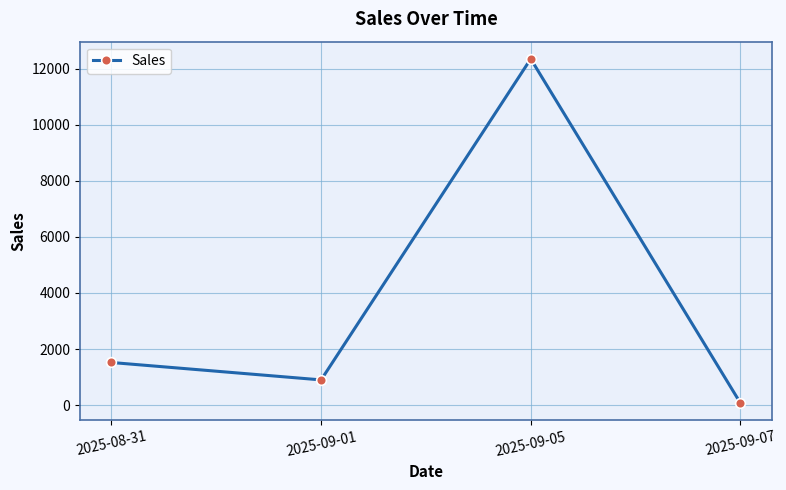

True or false: the data shows 2206.8 at 2025-08-31.

False